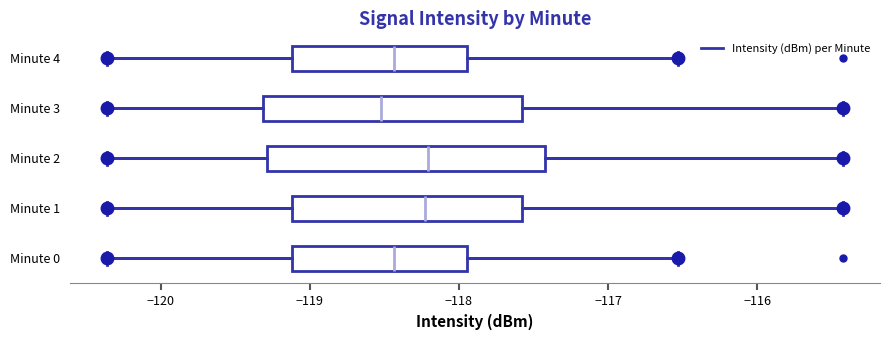

Where is the left edge of the box for Minute 4 on the x-axis? The values are not printed on the chart, so give them approximately, as read against the axis.

-119.1